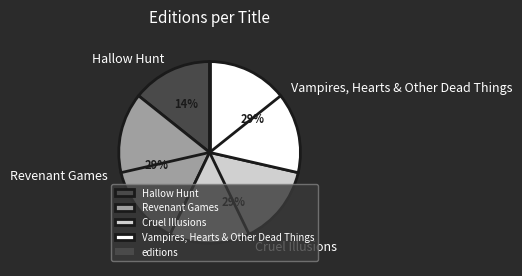

What is the smallest slice in the pie chart?

Hallow Hunt